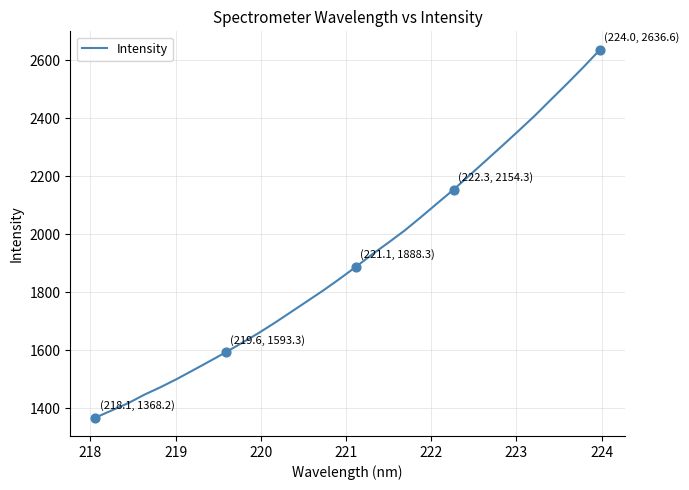

What is the difference between the maximum and minimum values?

1268.4